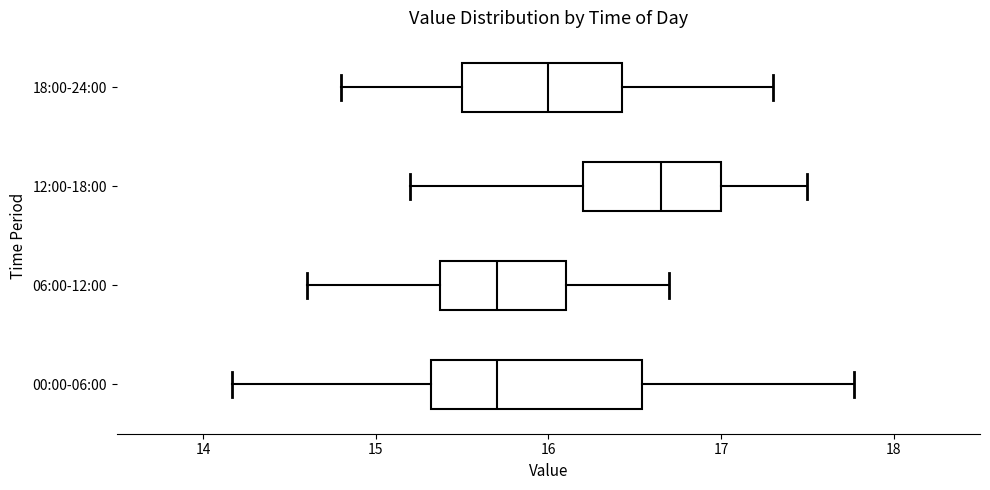

Where does the left whisker of the box for 00:00-06:00 end on the x-axis? The values are not printed on the chart, so give them approximately, as read against the axis.

14.2